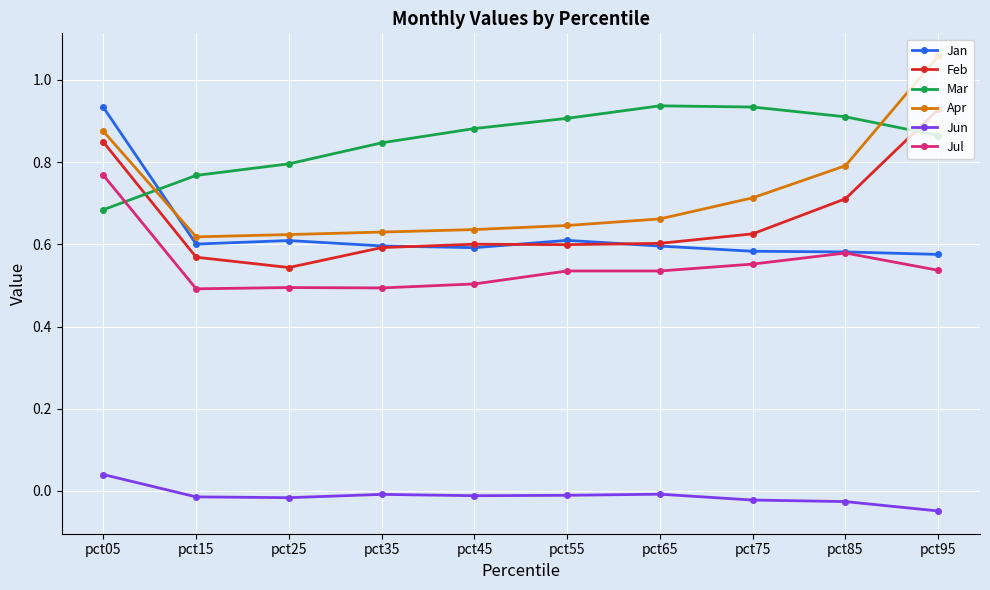

Which category has the highest value in the Apr series?

pct95